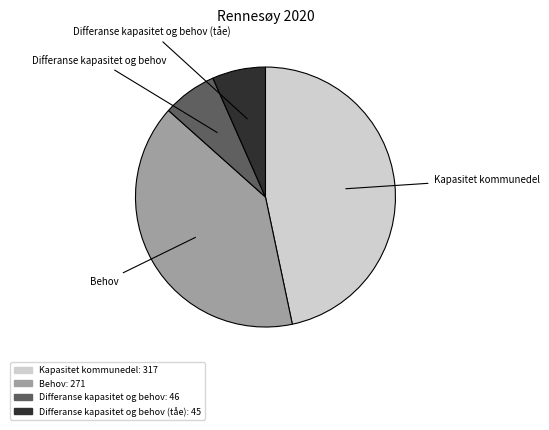

Is there any slice that represents more than half of the pie?

No